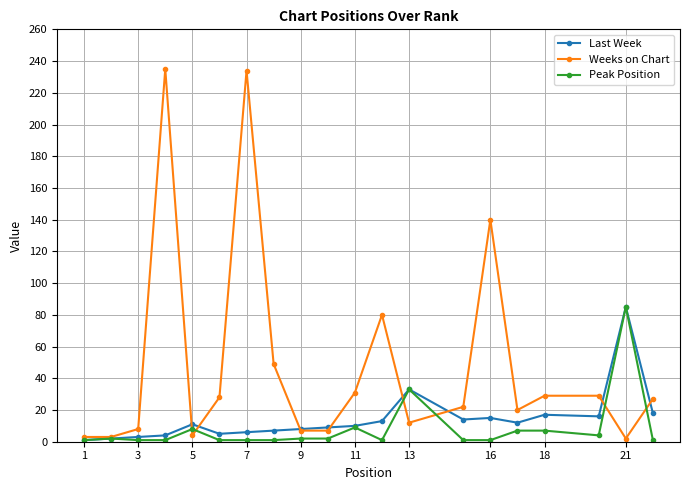

True or false: Last Week and Weeks on Chart cross at least once.

True